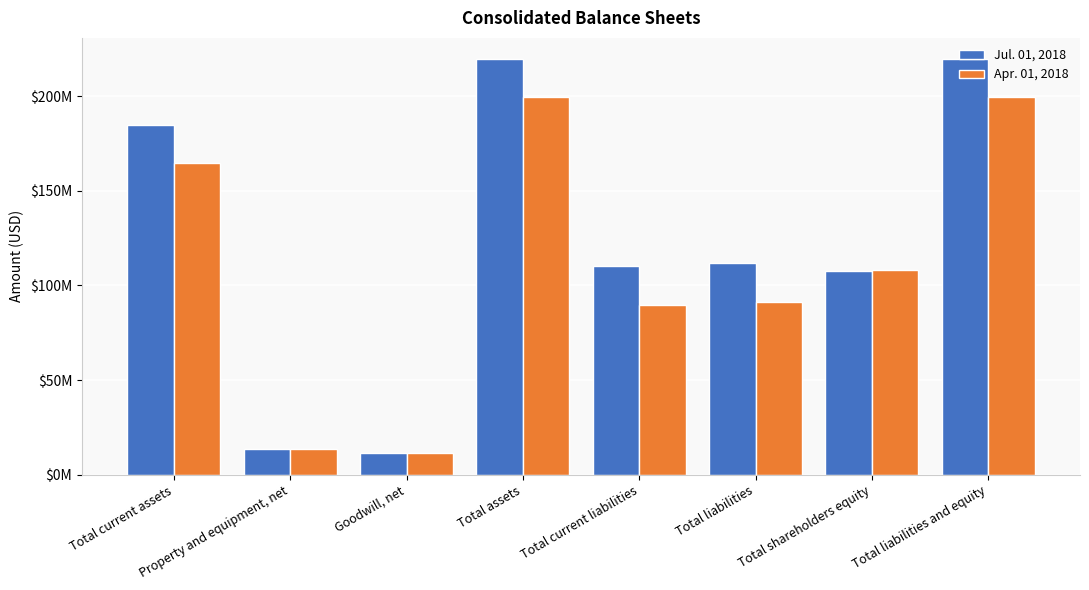

Are the bars horizontal?

No